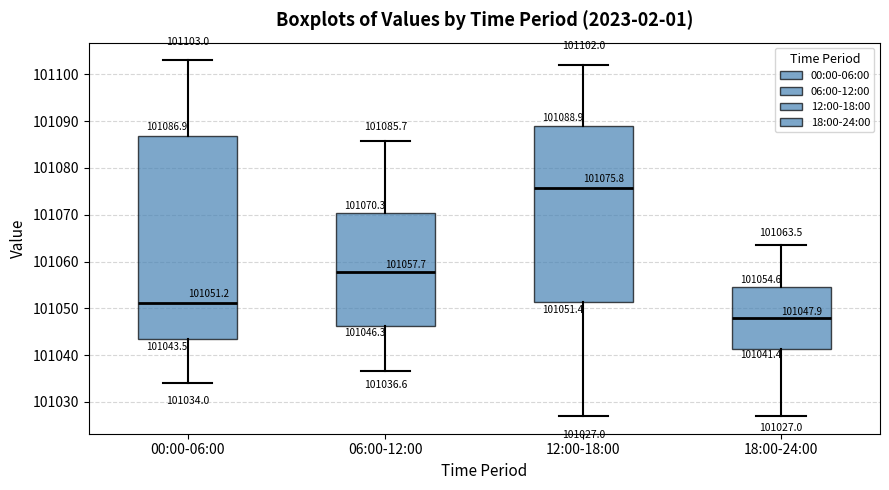

Which box is the tallest, from its lower edge to its upper edge?

00:00-06:00